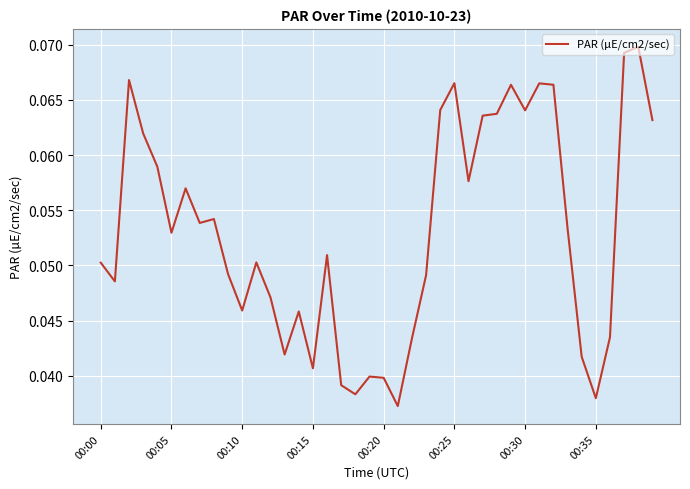

How many values are between 0 and 1?

40